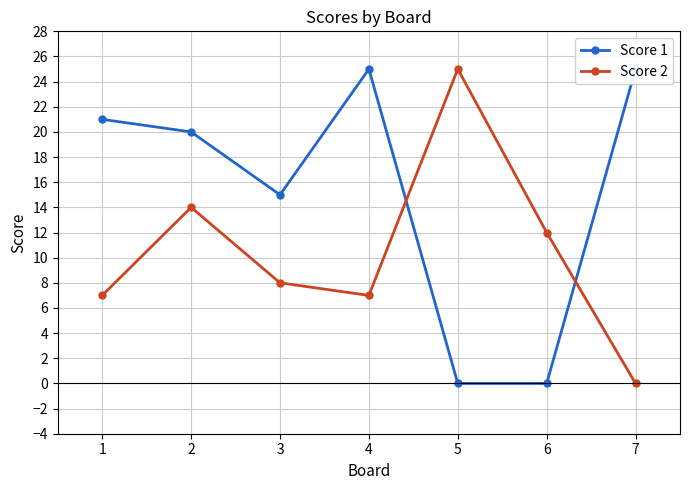

The value of Score 1 at 5 is 0. True or false?

True